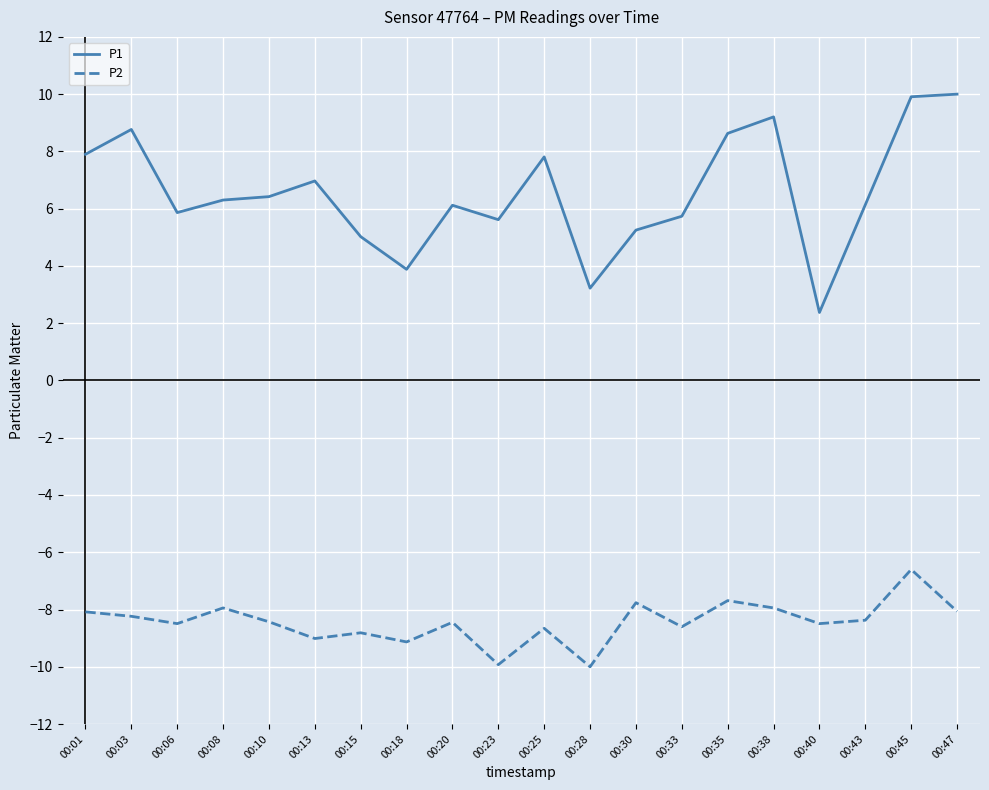

Between 00:03 and 00:43, which series saw the biggest shift?

P1